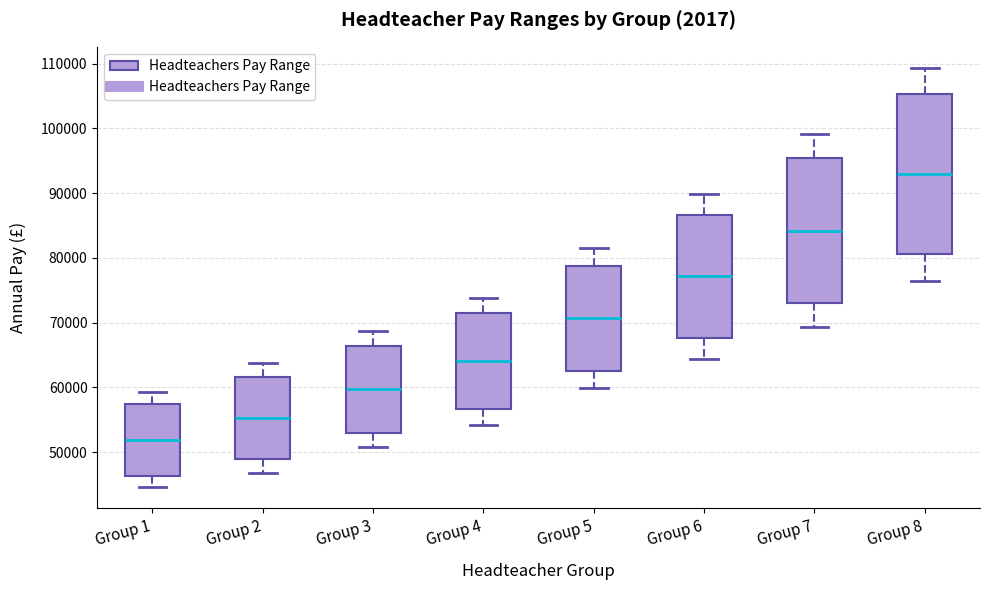

Reading left to right, transcribe this box plot: for each box, give where its median line is, the range the box spans, and where its two whiskers end, as read against the y-axis. The values are not printed on the chart, so give them approximately, as read against the axis.

Group 1: median 52000, box 46000 to 57000, whiskers 45000 to 59000
Group 2: median 55000, box 49000 to 62000, whiskers 47000 to 64000
Group 3: median 60000, box 53000 to 66000, whiskers 51000 to 69000
Group 4: median 64000, box 57000 to 71000, whiskers 54000 to 74000
Group 5: median 71000, box 63000 to 79000, whiskers 60000 to 81000
Group 6: median 77000, box 68000 to 87000, whiskers 64000 to 90000
Group 7: median 84000, box 73000 to 95000, whiskers 69000 to 99000
Group 8: median 93000, box 81000 to 105000, whiskers 76000 to 109000